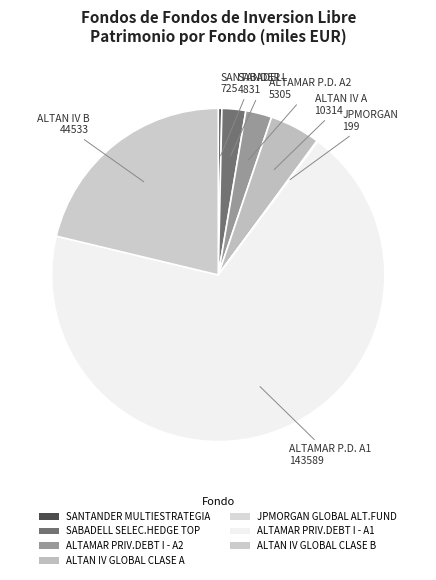

Which slice is the largest?

ALTAMAR PRIV.DEBT I - A1